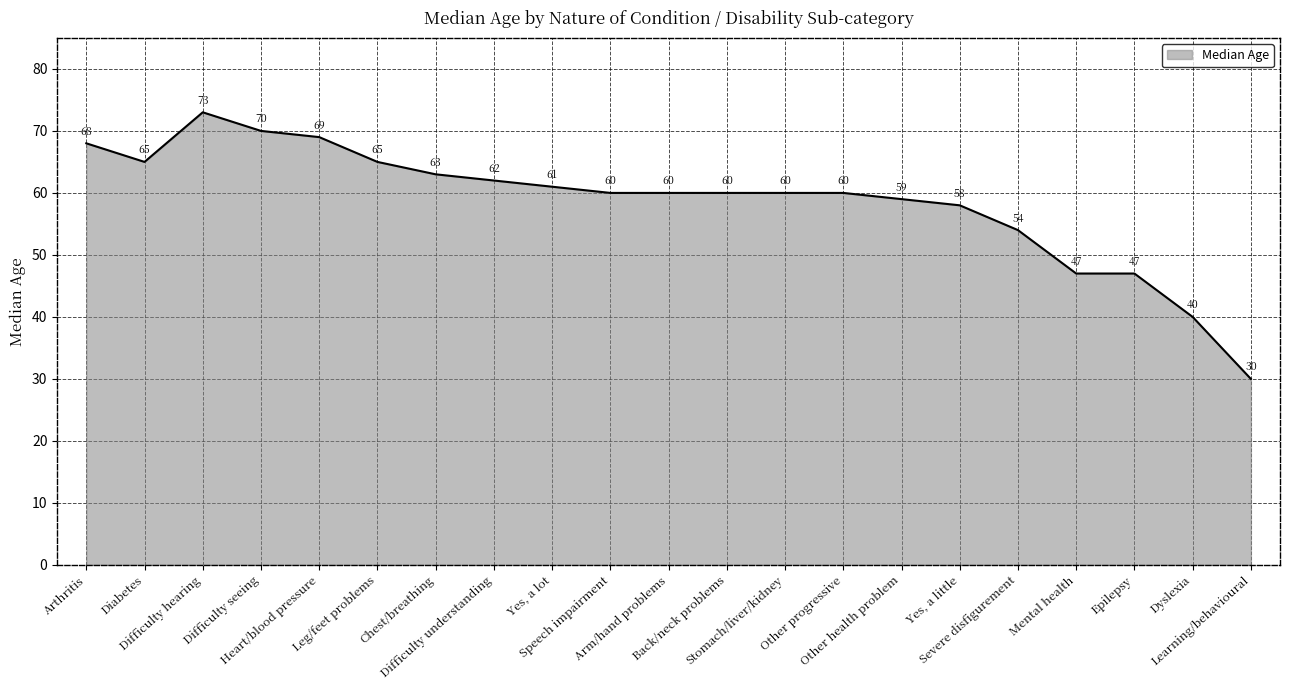

What is the change in value from Difficulty hearing to Difficulty understanding?

-11